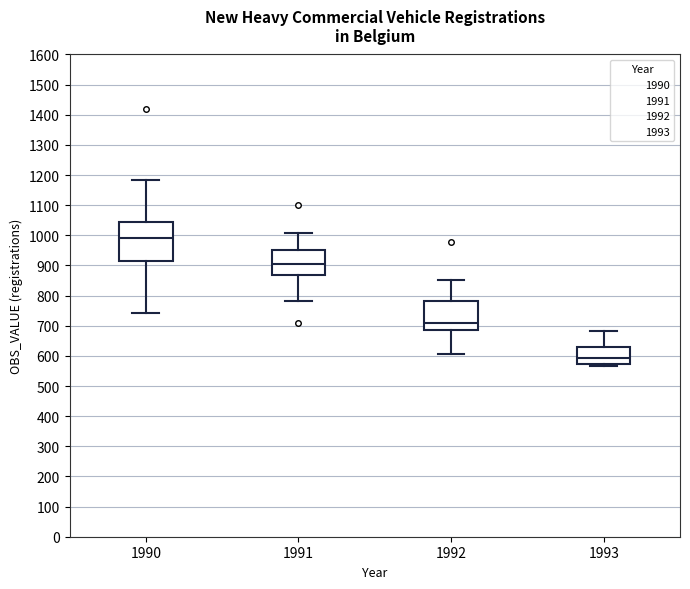

Which box's median line is the lowest?

1993